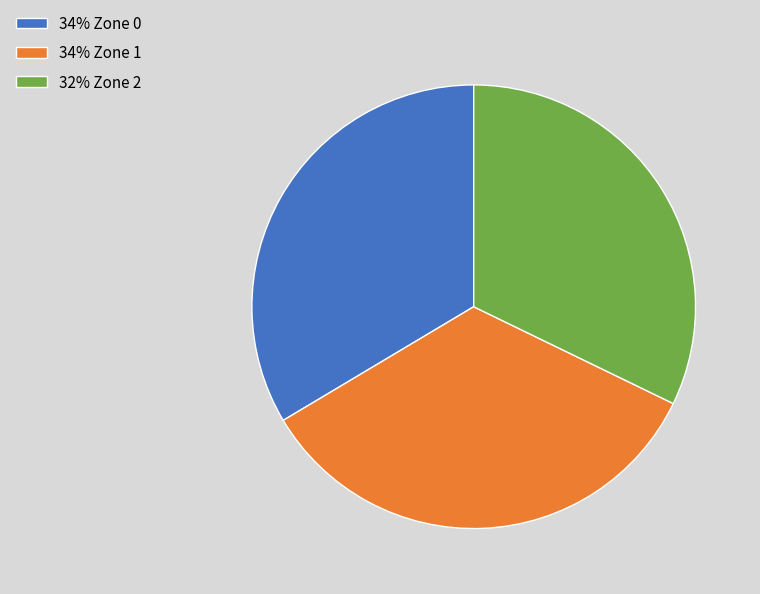

Rank the categories by value from lowest to highest.

32% Zone 2, 34% Zone 0, 34% Zone 1